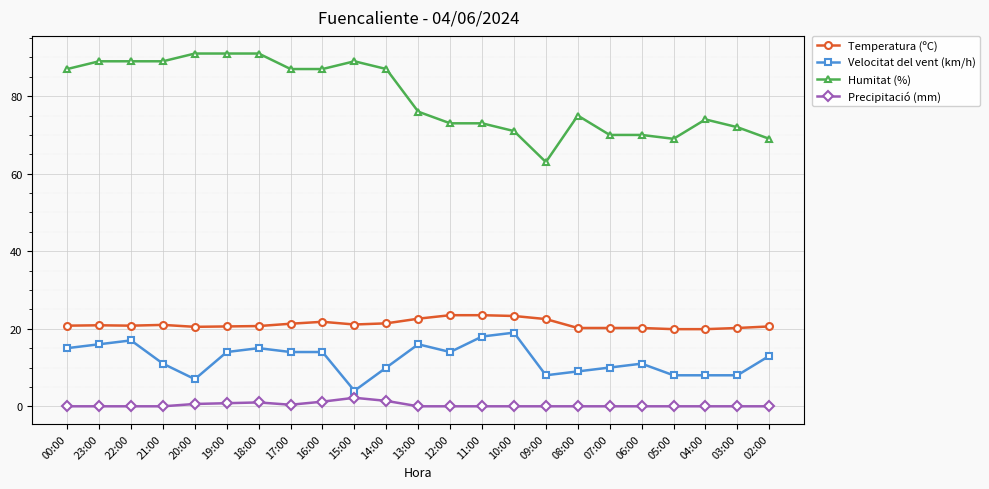

True or false: Velocitat del vent (km/h) and Precipitació (mm) intersect in this chart.

False